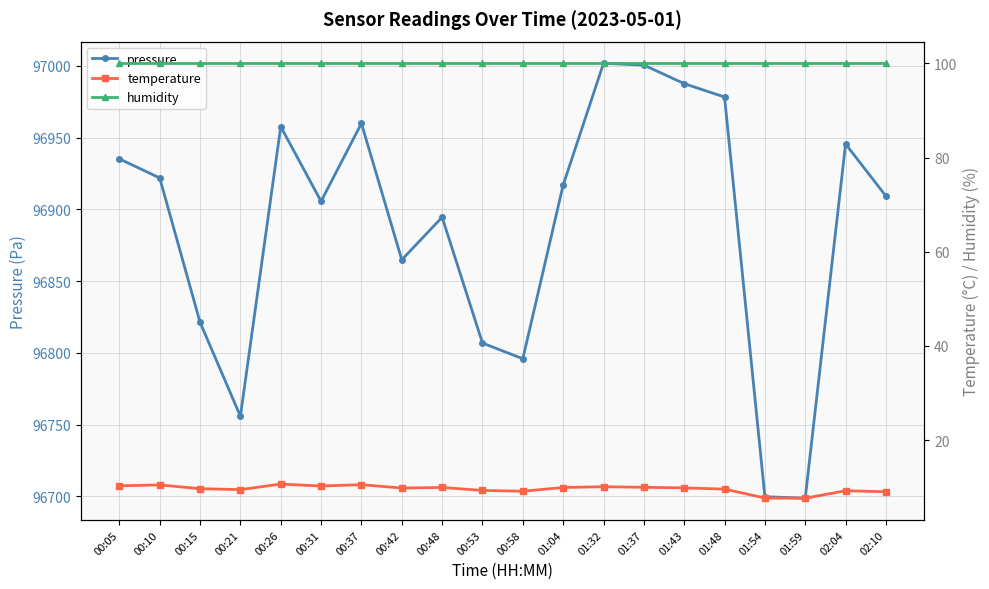

What position from the left is 00:15?

3